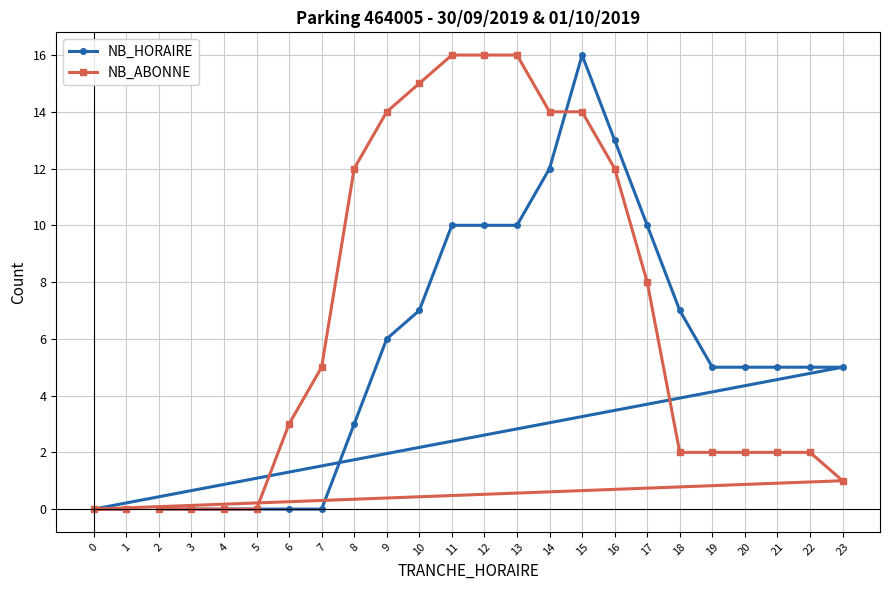

Rank the series by their average value, from highest to lowest.

NB_ABONNE, NB_HORAIRE